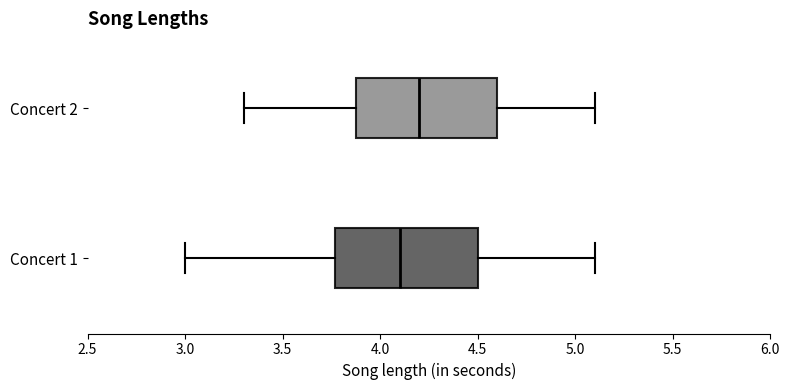

Reading bottom to top, read every box against the x-axis: the position of its median line, the range the box covers, and the ends of its whiskers. The values are not printed on the chart, so give them approximately, as read against the axis.

Concert 1: median 4.10, box 3.75 to 4.50, whiskers 3.00 to 5.10
Concert 2: median 4.20, box 3.90 to 4.60, whiskers 3.30 to 5.10